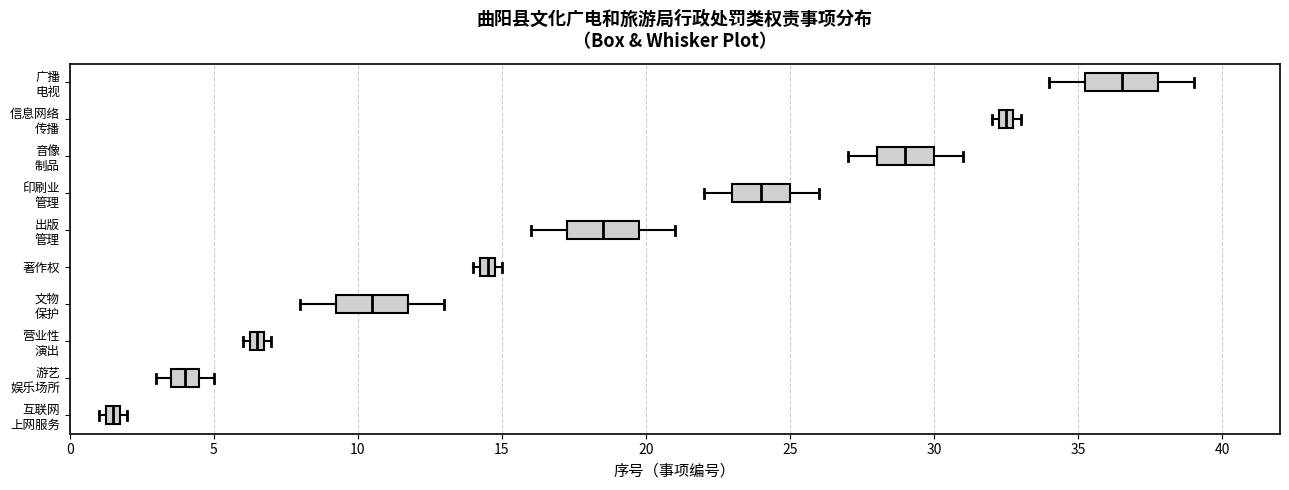

Which box's median line is the furthest to the right?

广播 电视